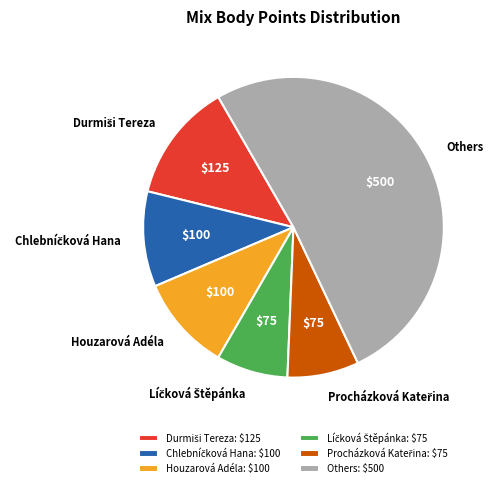

Does any single category account for the majority?

Yes